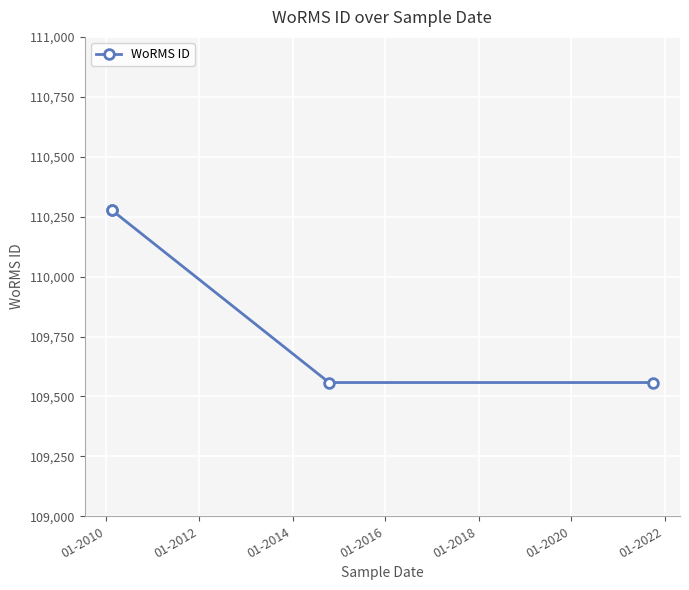

How many lines are shown in the chart?

1